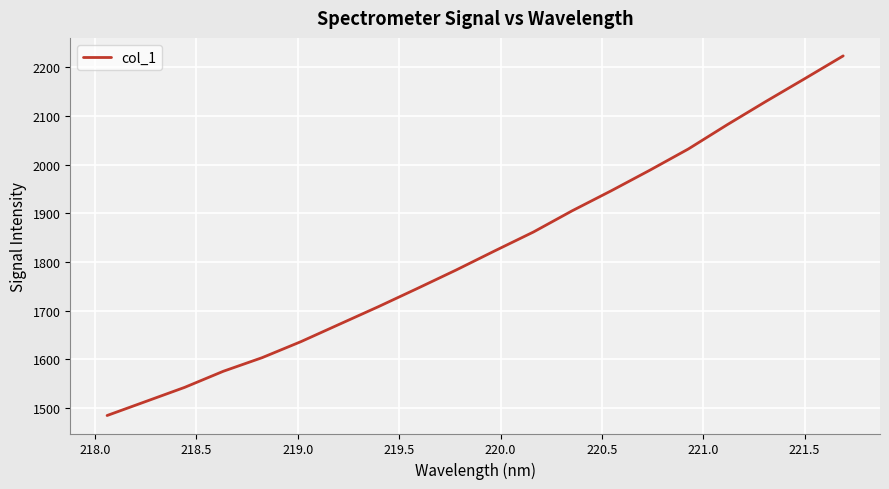

What is the smallest value displayed?

1484.4